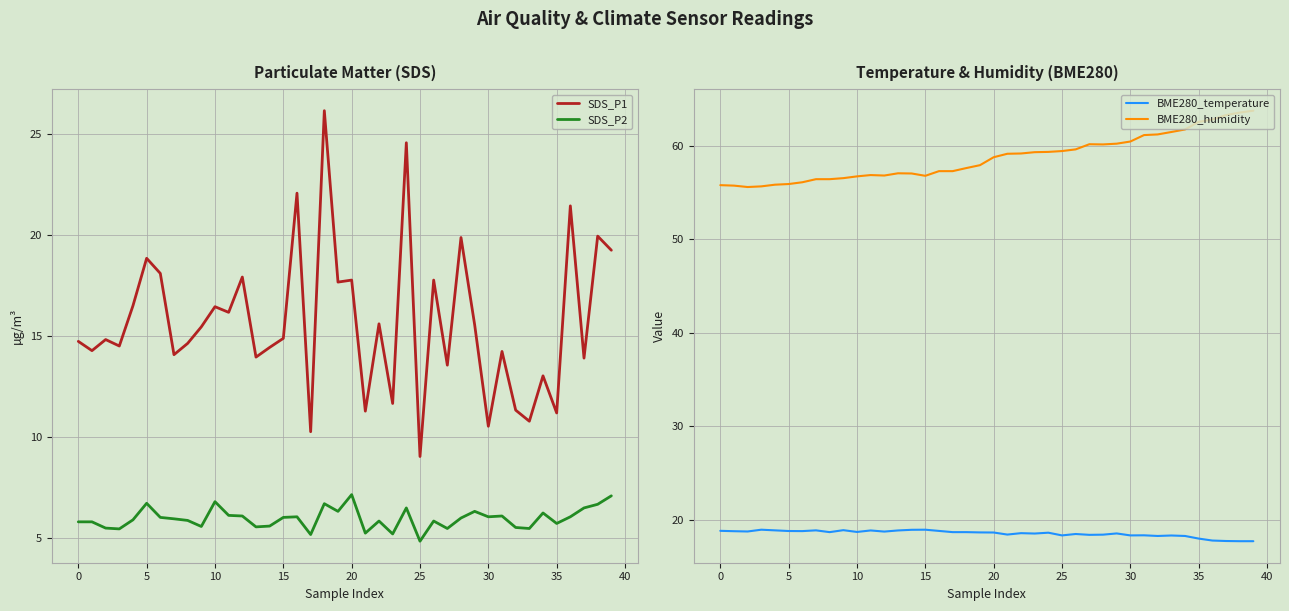

What is the highest value of the BME280_humidity series?

63.8